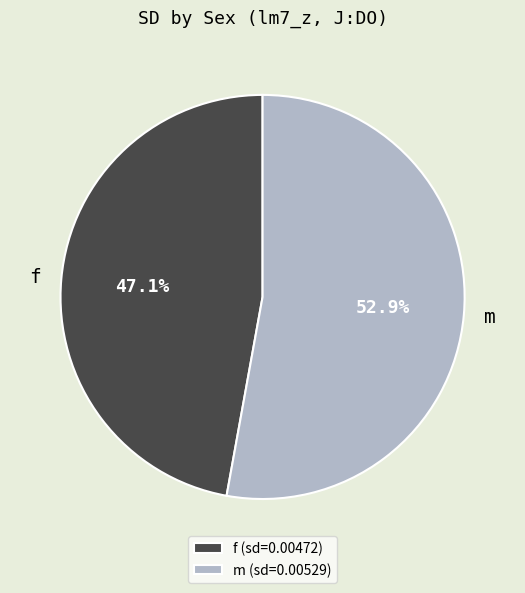

Rank the categories by value from lowest to highest.

f, m